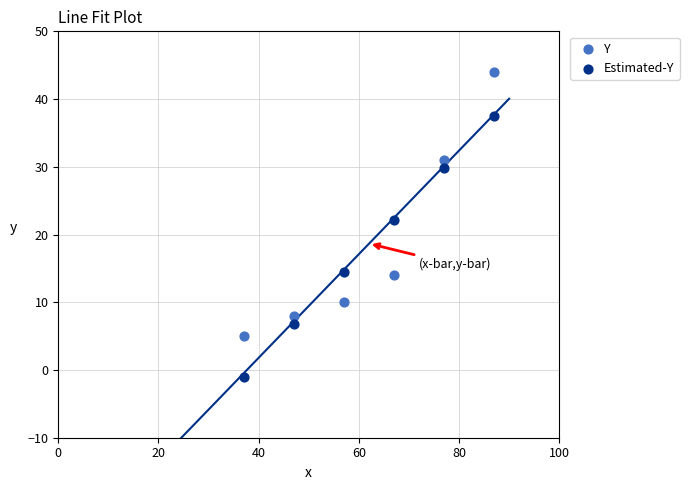

Which series contains the lowest Y value?

Estimated-Y